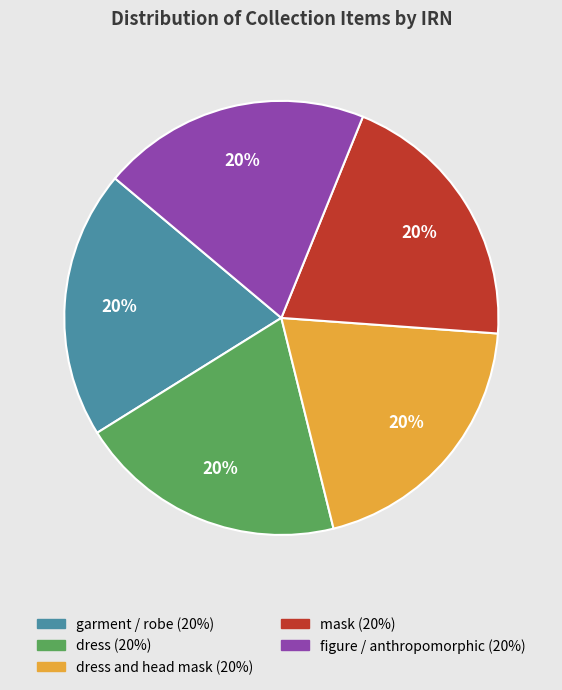

Is there any slice that represents more than half of the pie?

No